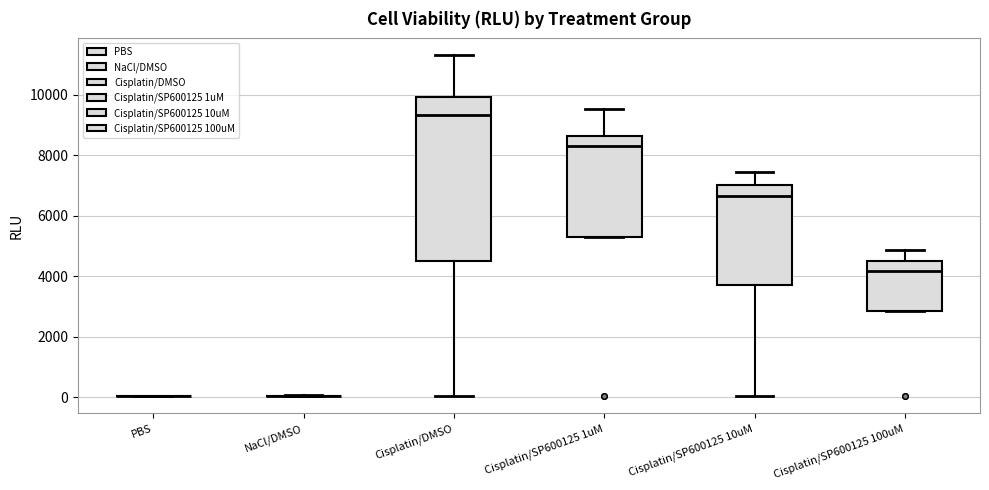

Reading left to right, read every box against the y-axis: the position of its median line, the range the box covers, and the ends of its whiskers. The values are not printed on the chart, so give them approximately, as read against the axis.

PBS: box collapsed to a line at 0, whiskers 0 to 0
NaCl/DMSO: box collapsed to a line at 0, whiskers 0 to 0
Cisplatin/DMSO: median 9400, box 4400 to 10000, whiskers 0 to 11200
Cisplatin/SP600125 1uM: median 8400, box 5400 to 8600, whiskers 5400 to 9600
Cisplatin/SP600125 10uM: median 6600, box 3800 to 7000, whiskers 0 to 7400
Cisplatin/SP600125 100uM: median 4200, box 2800 to 4600, whiskers 2800 to 4800